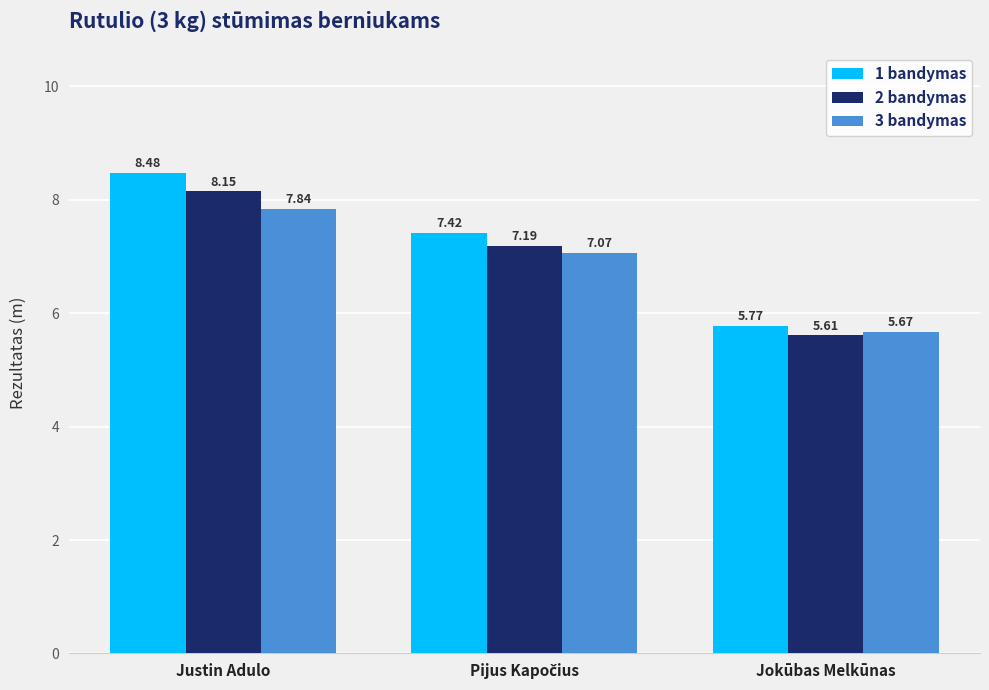

Rank the series by their average value, from lowest to highest.

3 bandymas, 2 bandymas, 1 bandymas